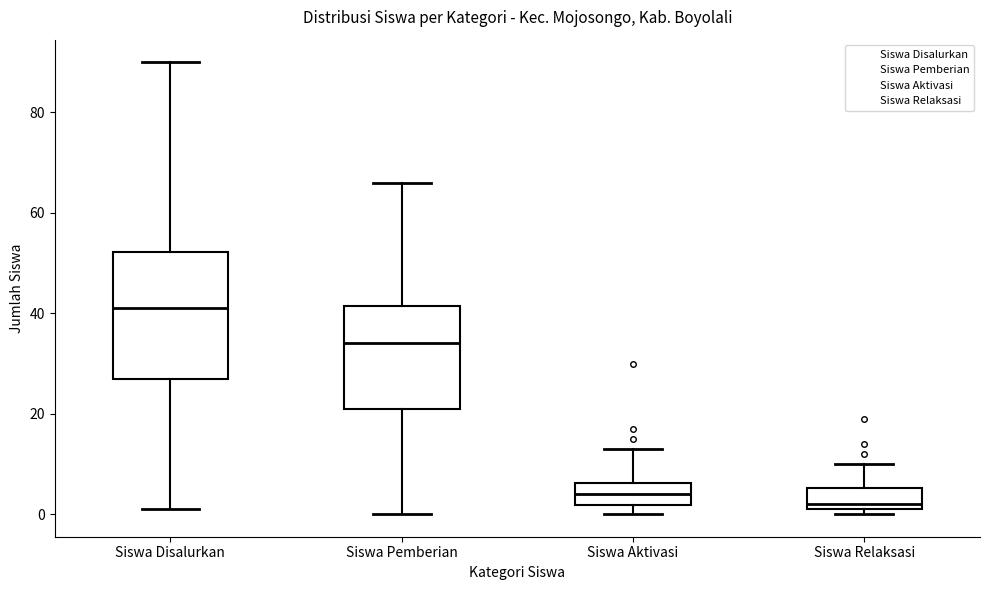

Which box has the highest median line?

Siswa Disalurkan